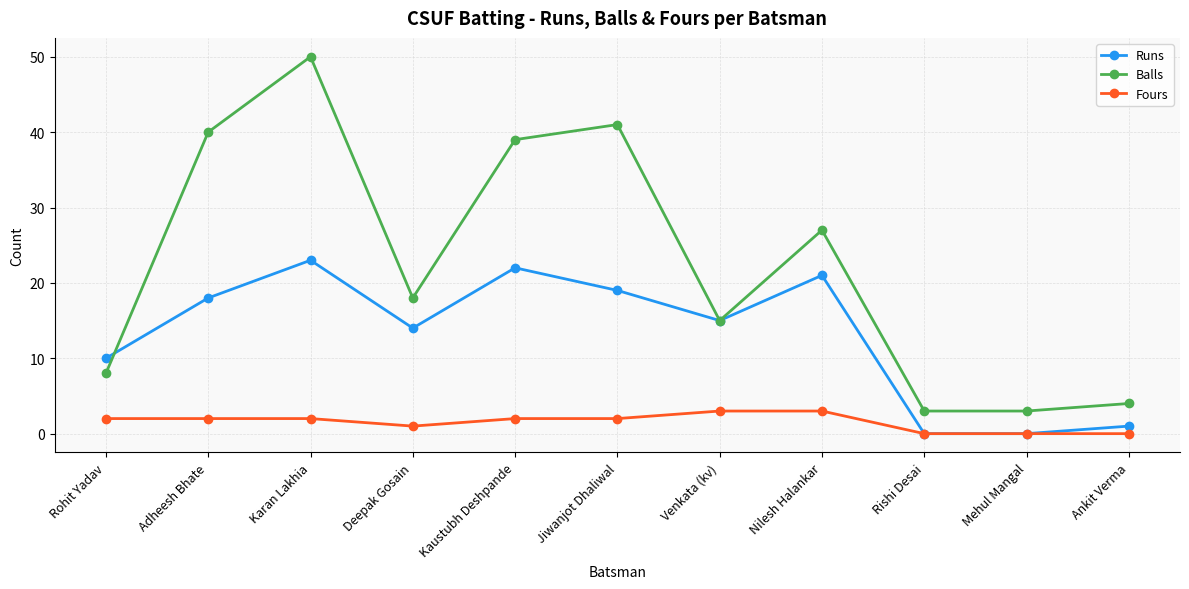

True or false: Balls and Fours cross at least once.

False